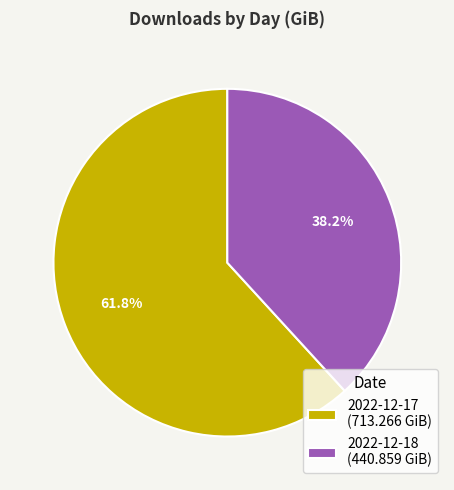

Which category accounts for the majority?

2022-12-17